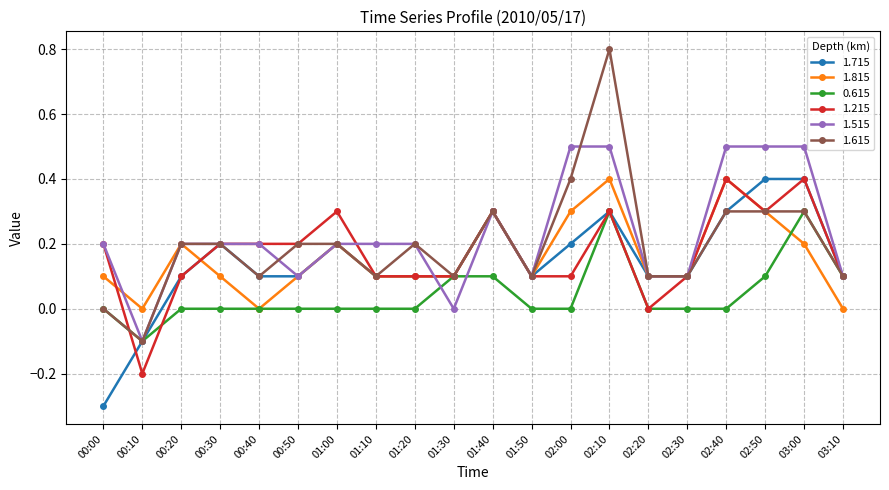

What is the value of the 1.815 point at the 17th from the left?

0.4